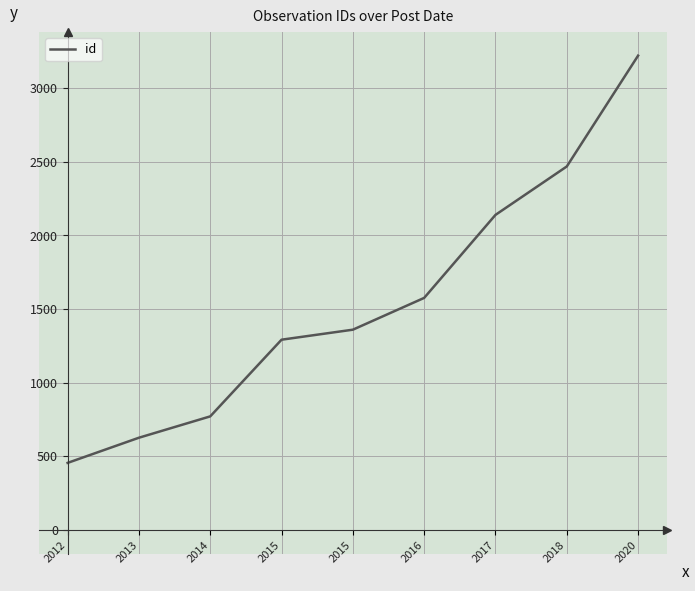

How many lines are shown in the chart?

1